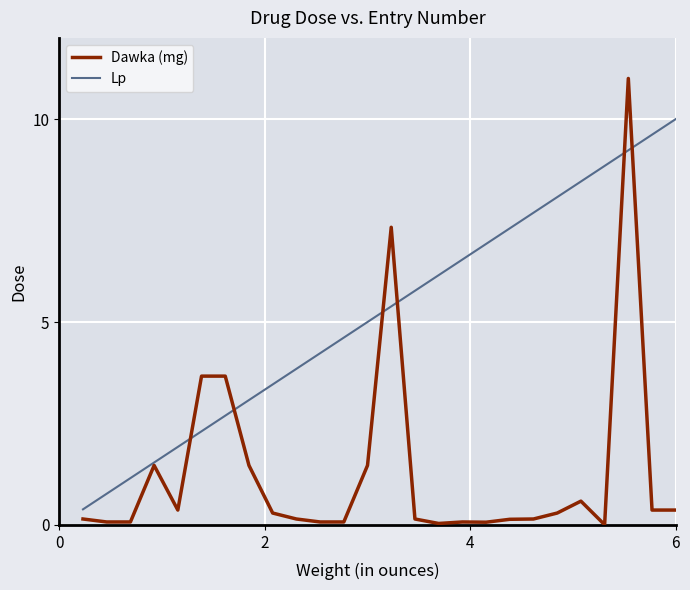

Rank the series by their maximum value, from lowest to highest.

Lp, Dawka (mg)